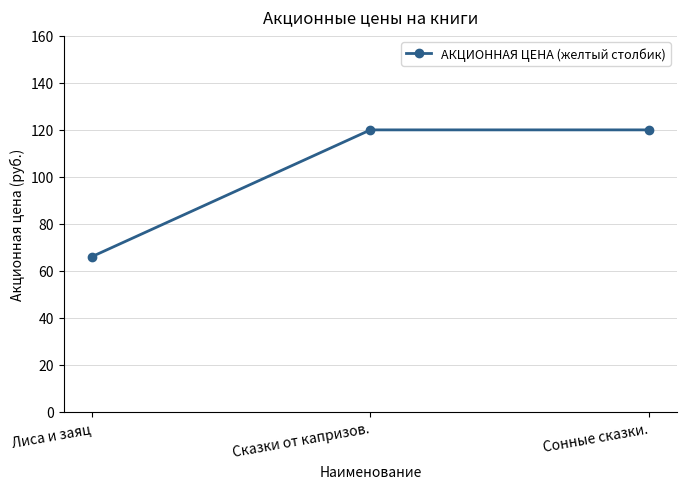

Between Лиса и заяц and Сказки от капризов., which is larger?

Сказки от капризов.